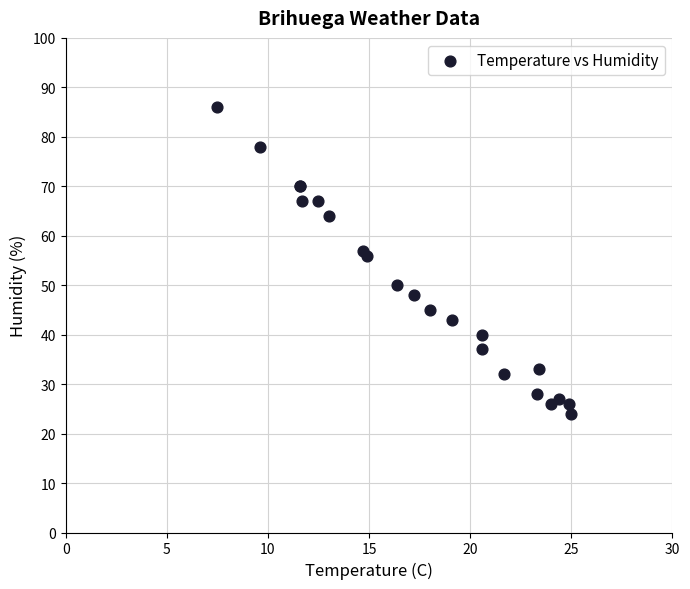

What Y value in the scatter plot is closest to 55?

56